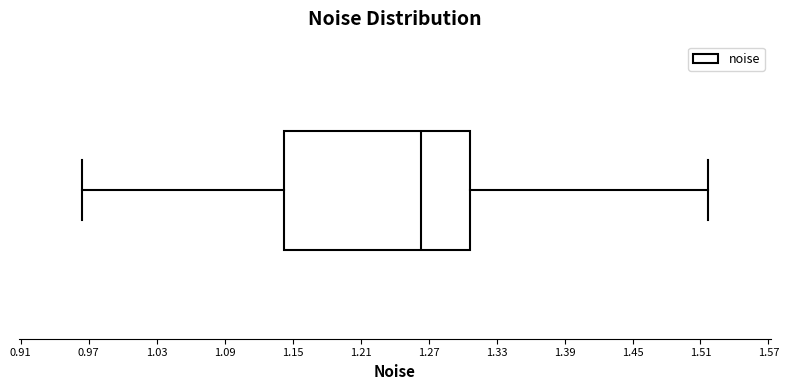

Transcribe this box plot: give where the median line is, the range the box spans, and where the two whiskers end, as read against the x-axis. The values are not printed on the chart, so give them approximately, as read against the axis.

median 1.26, box 1.14 to 1.31, whiskers 0.96 to 1.52